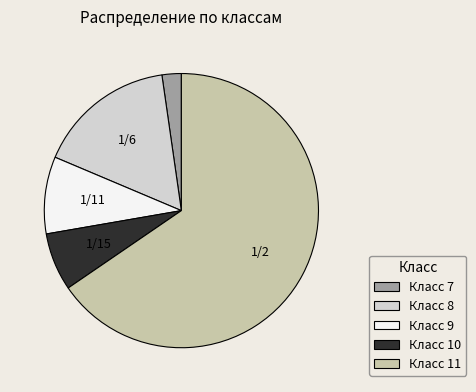

The Класс 7 slice represents 2% of the pie. True or false?

True